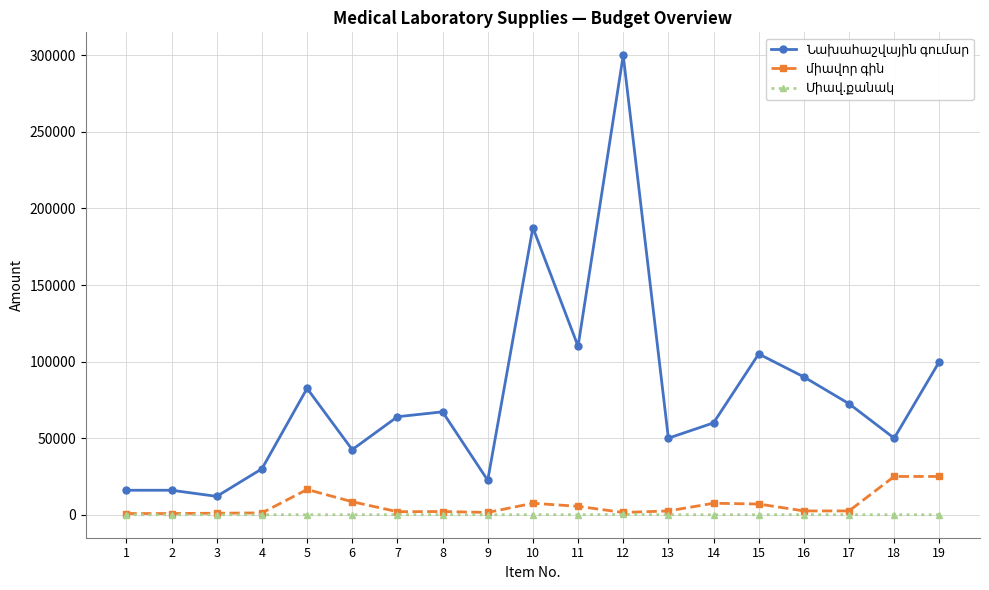

What is the greatest value displayed?

300000